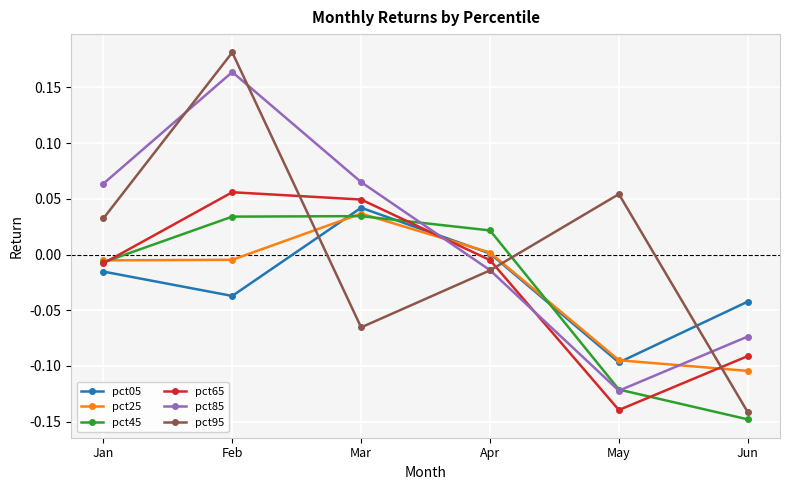

Which series ends up on top after the final intersection of pct05 and pct45?

pct05